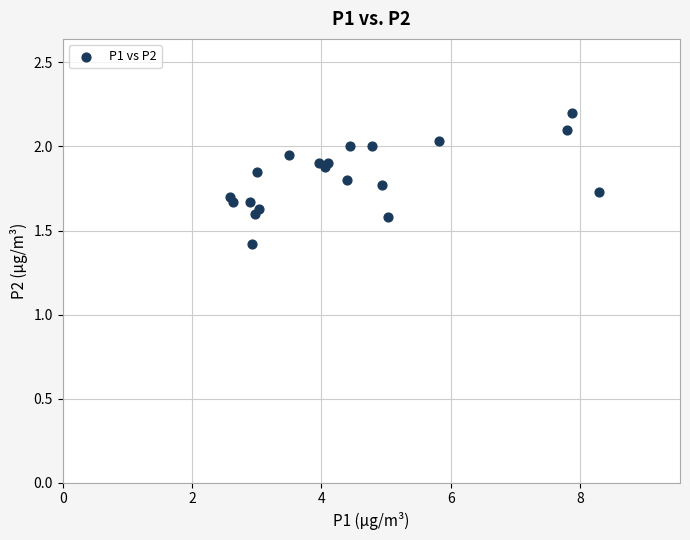

What Y value in the scatter plot is closest to 1?

1.4